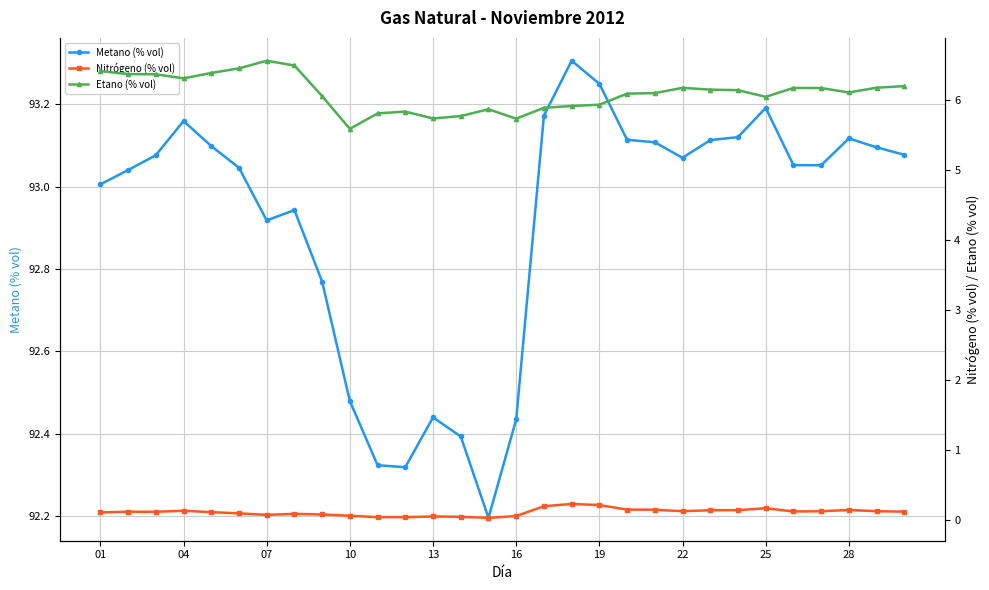

True or false: Metano (% vol) has more than 0 interior local peaks.

True